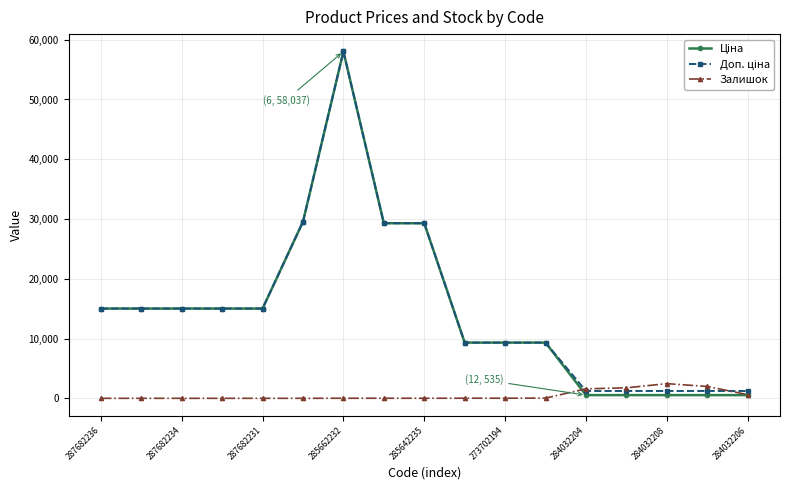

What is the maximum value shown in the chart?

58037.0